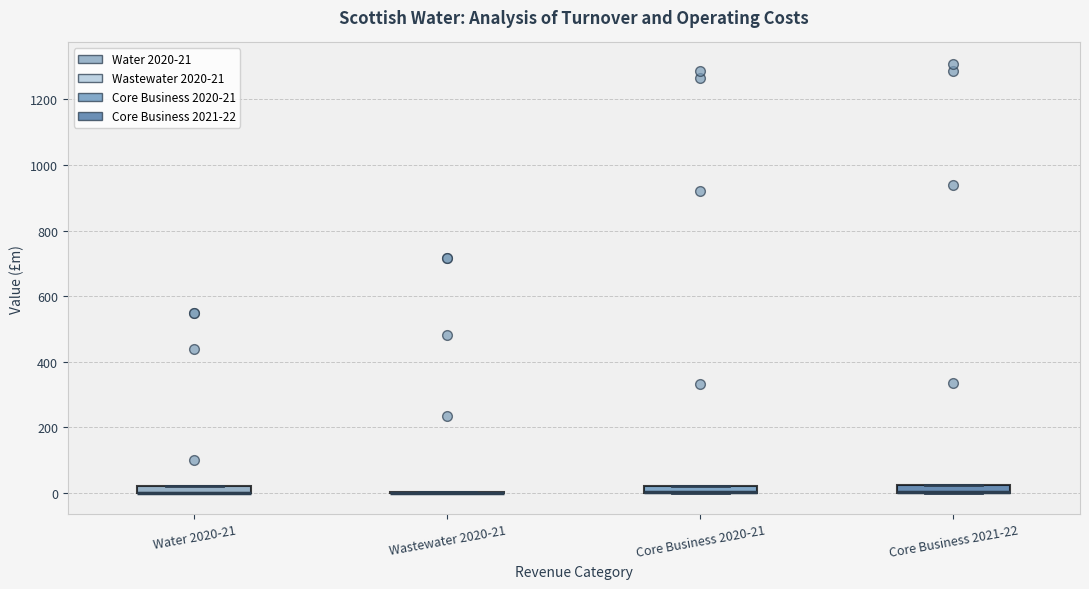

Where is the upper edge of the box for Water 2020-21 on the y-axis? The values are not printed on the chart, so give them approximately, as read against the axis.

20